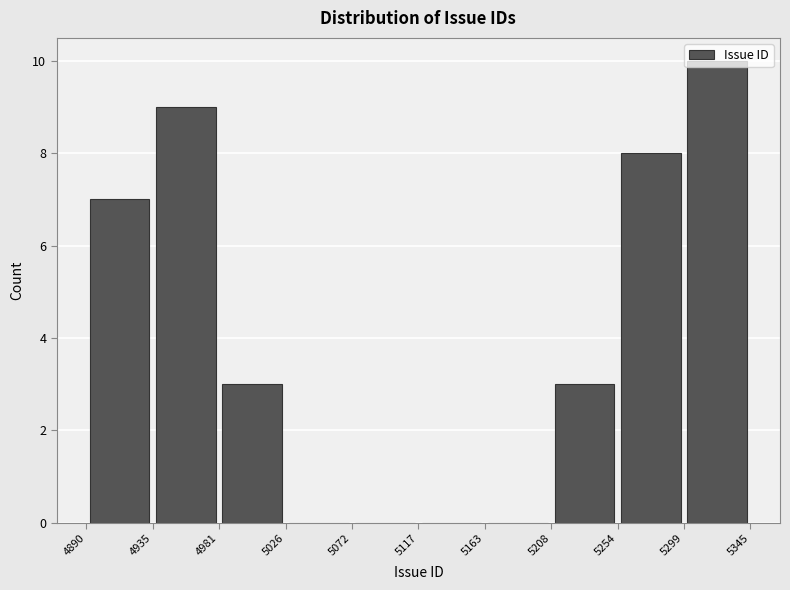

What is the height of the bar covering 4935 to 4981 on the x-axis? The values are not printed on the chart, so give them approximately, as read against the axis.

9